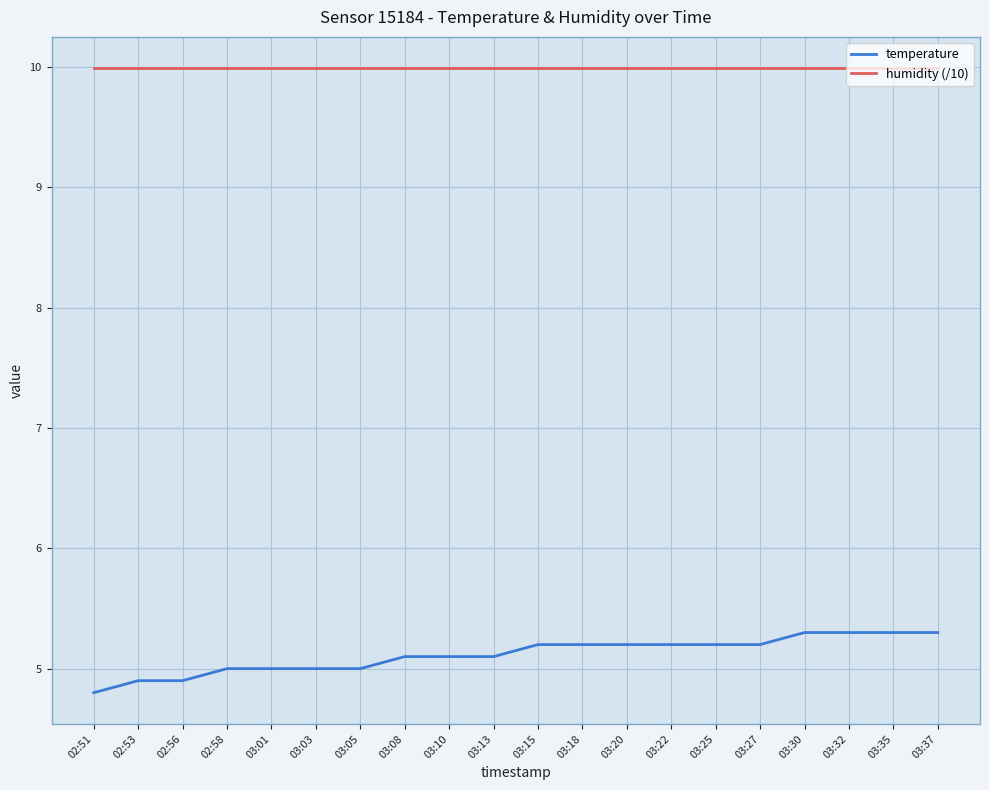

True or false: temperature has a value of 8.6 at 03:15.

False